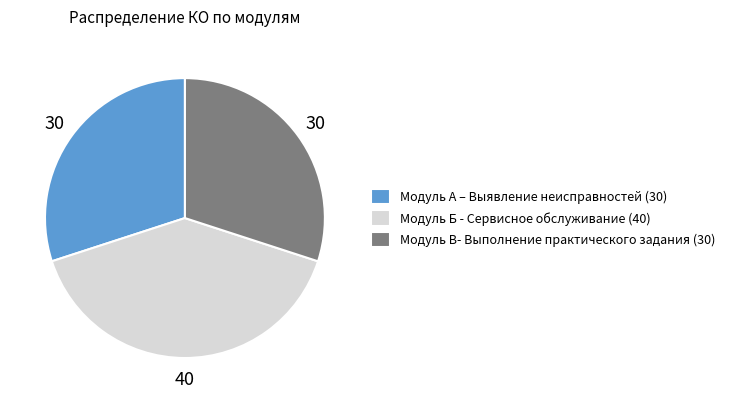

Is it true that Модуль Б - Сервисное обслуживание is 40% of the pie?

True